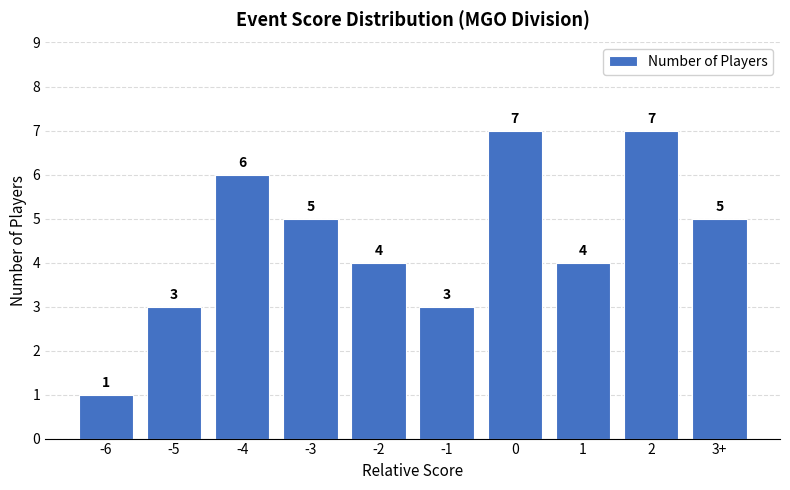

The value at 0 is 7. True or false?

True